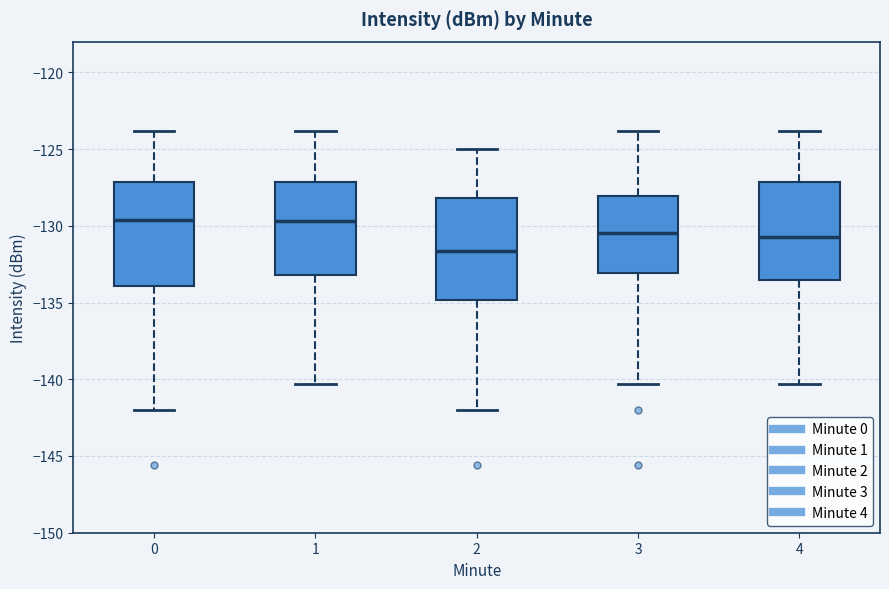

Where does the median line of the box at x = 1 sit on the y-axis? The values are not printed on the chart, so give them approximately, as read against the axis.

-129.5